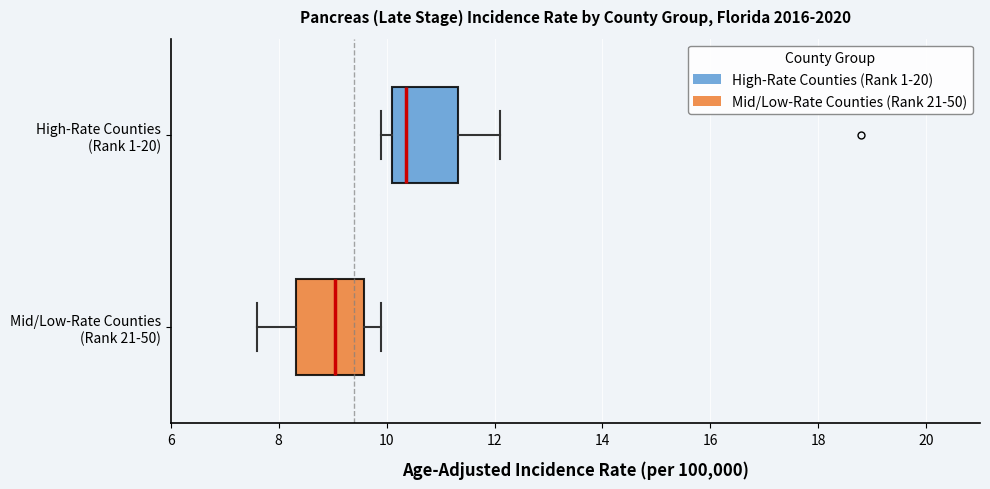

Where does the median line of the box for High-Rate Counties (Rank 1-20) sit on the x-axis? The values are not printed on the chart, so give them approximately, as read against the axis.

10.4